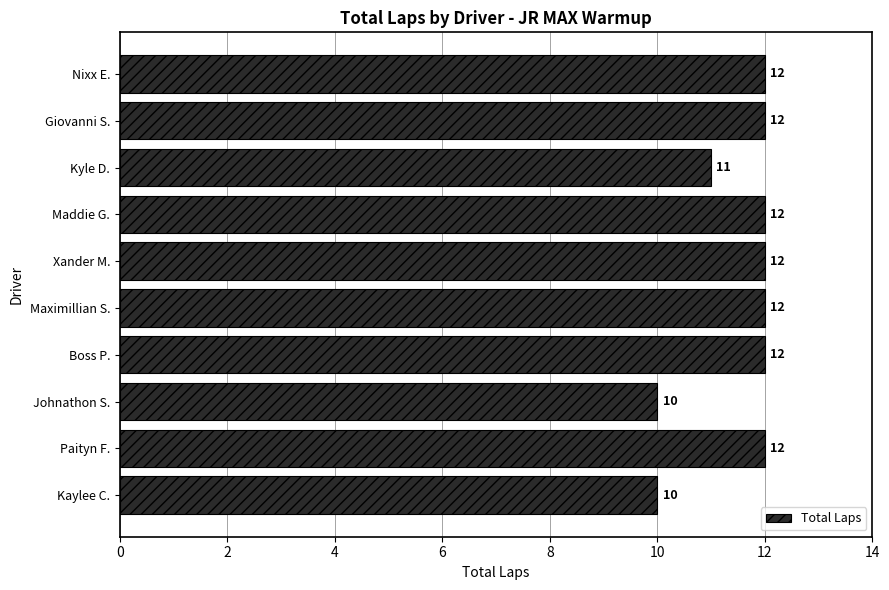

Reading bottom to top, list all the values displayed in this chart.

Kaylee C.=10	Paityn F.=12	Johnathon S.=10	Boss P.=12	Maximillian S.=12	Xander M.=12	Maddie G.=12	Kyle D.=11	Giovanni S.=12	Nixx E.=12